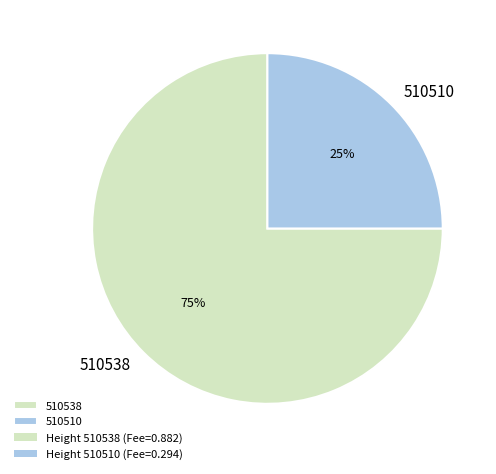

To the nearest percent, what is the combined percentage of 510538 and 510510?

100%